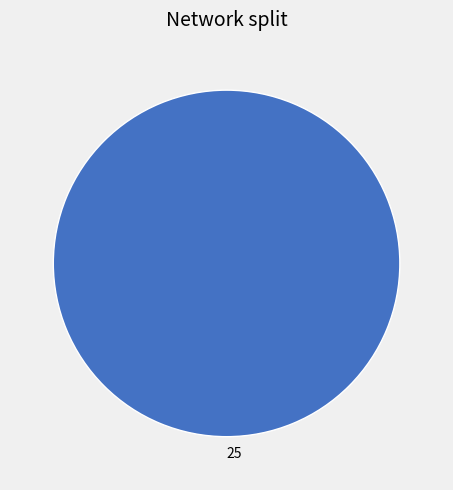

Does any single category account for the majority?

Yes